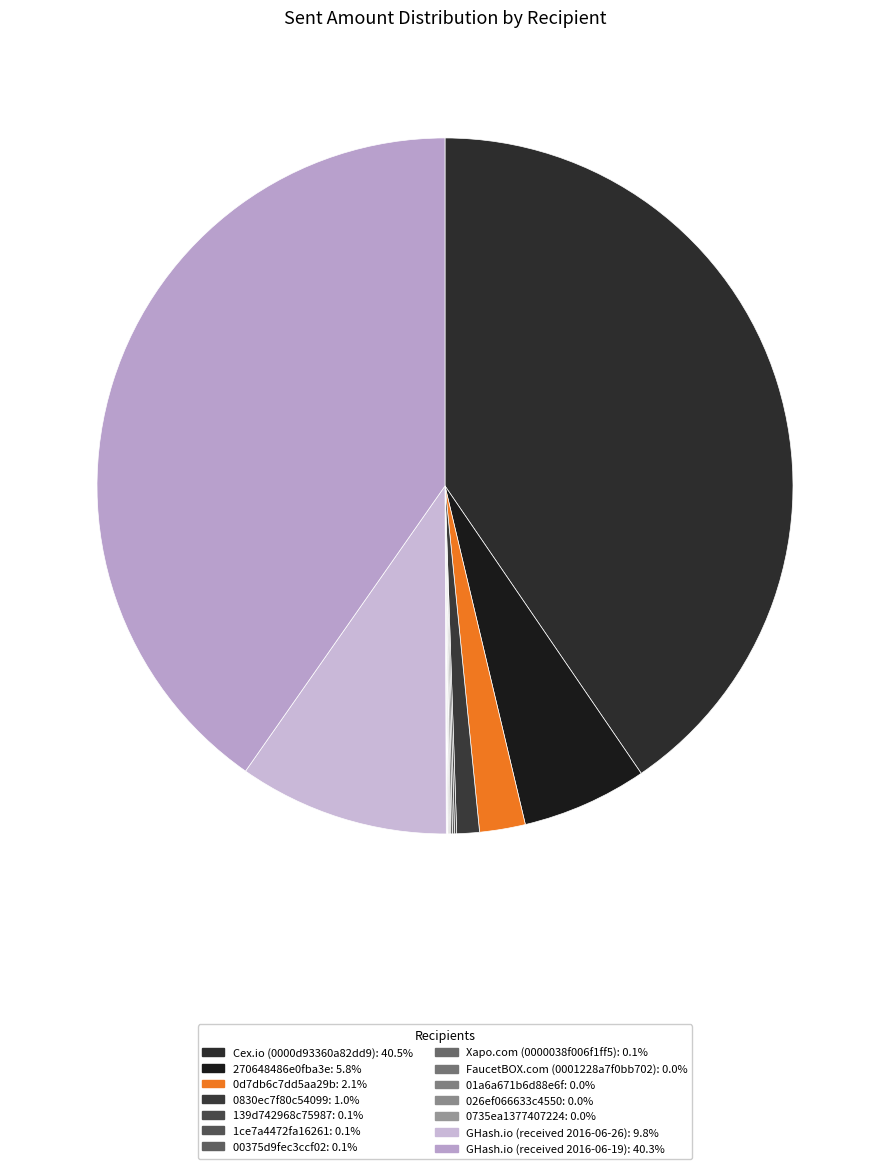

What percentage is the 270648486e0fba3e slice, to the nearest percent?

6%